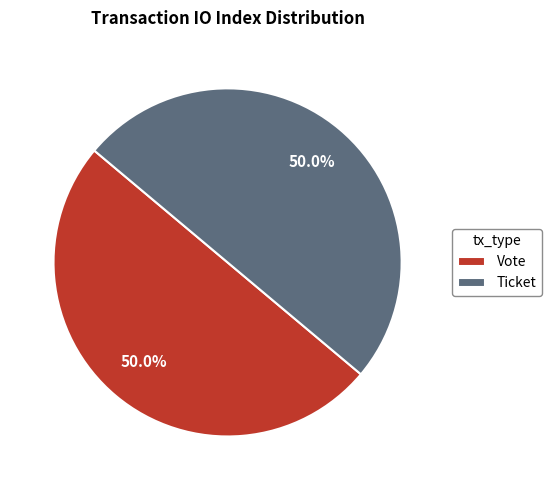

Is the sum of Ticket and Vote greater than half?

Yes